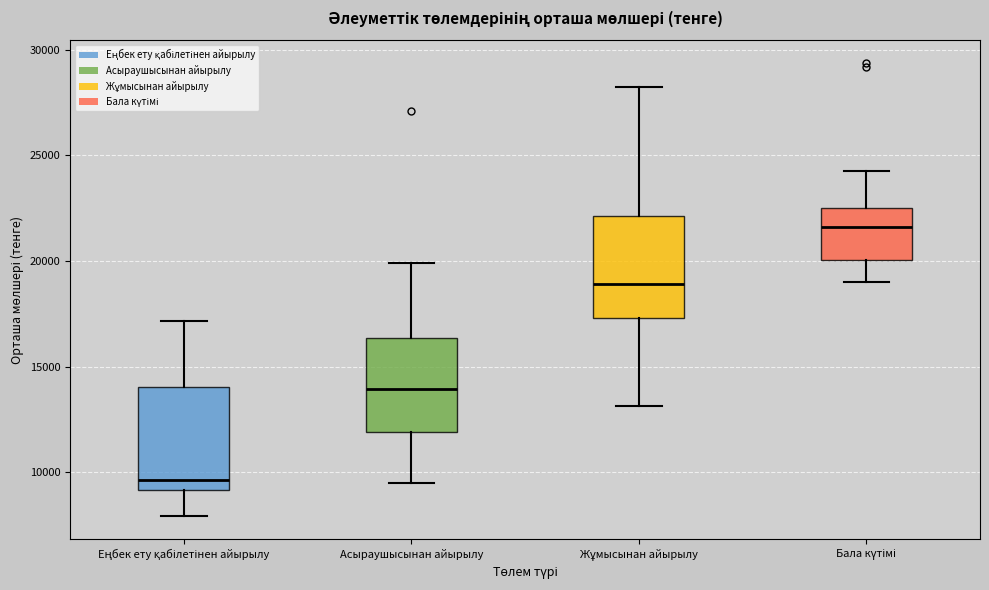

Reading left to right, read every box against the y-axis: the position of its median line, the range the box covers, and the ends of its whiskers. The values are not printed on the chart, so give them approximately, as read against the axis.

Еңбек ету қабілетінен айырылу: median 9500, box 9000 to 14000, whiskers 8000 to 17000
Асыраушысынан айырылу: median 14000, box 12000 to 16500, whiskers 9500 to 20000
Жұмысынан айырылу: median 19000, box 17500 to 22000, whiskers 13000 to 28000
Бала күтімі: median 21500, box 20000 to 22500, whiskers 19000 to 24500